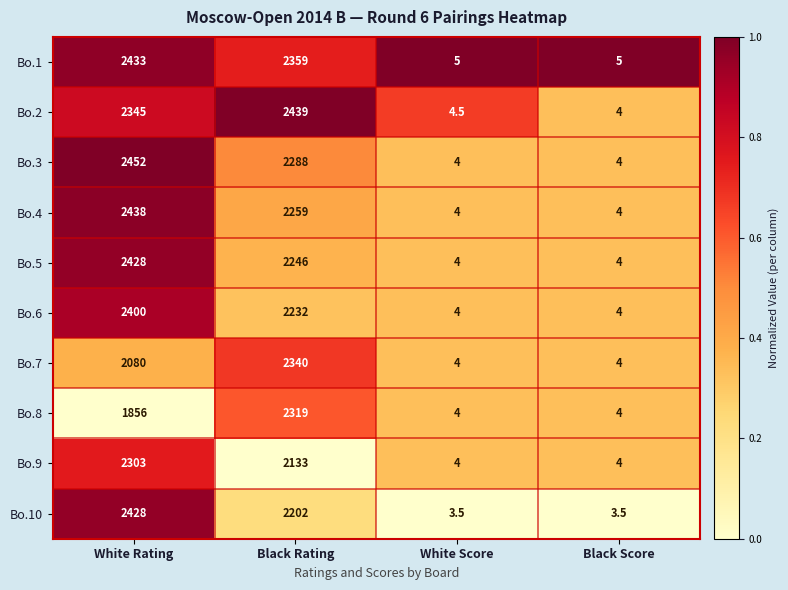

At Black Rating, list the series in order from smallest to largest.

Bo.9, Bo.10, Bo.6, Bo.5, Bo.4, Bo.3, Bo.8, Bo.7, Bo.1, Bo.2